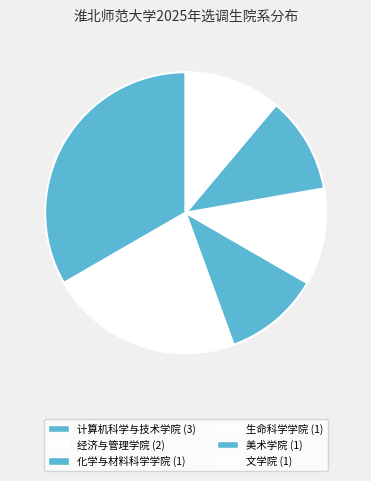

What is the largest slice in the pie chart?

计算机科学与技术学院